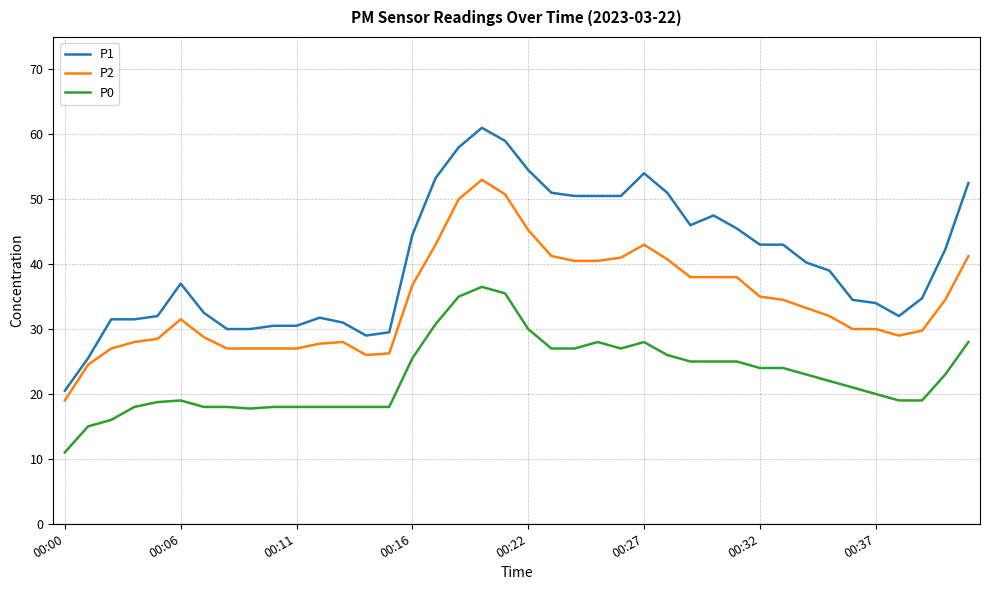

What are all the series names shown in the legend?

P1, P2, P0